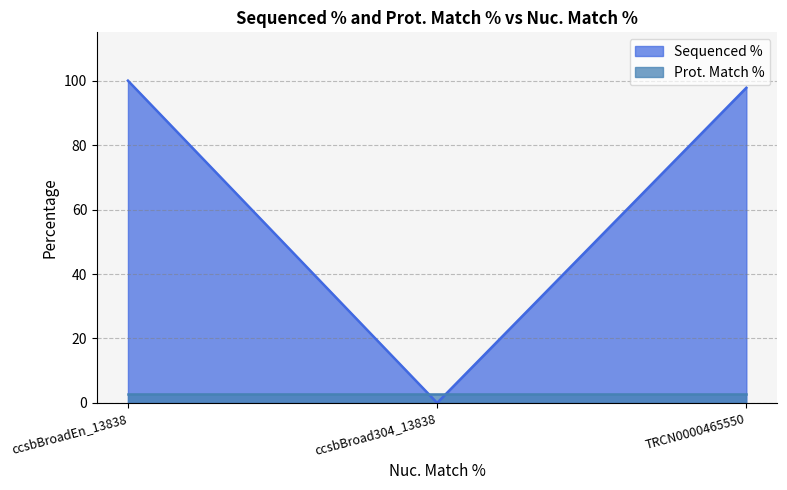

Does the chart display data point markers on the line(s)?

No